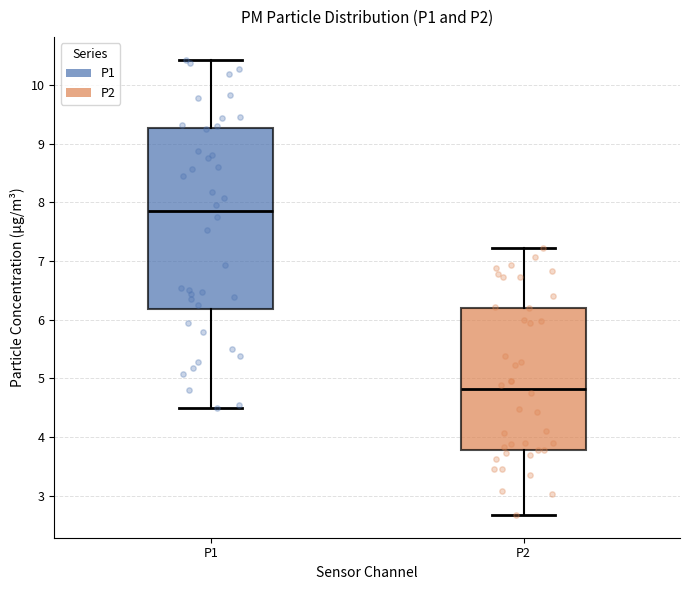

Which box has the highest median line?

P1